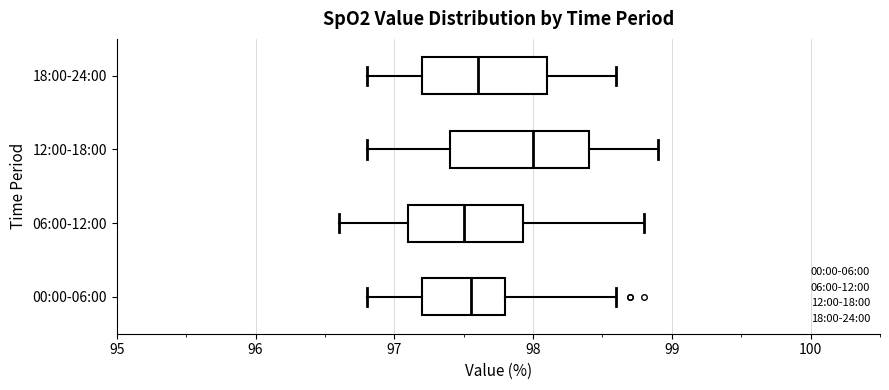

Reading bottom to top, read every box against the x-axis: the position of its median line, the range the box covers, and the ends of its whiskers. The values are not printed on the chart, so give them approximately, as read against the axis.

00:00-06:00: median 97.6, box 97.2 to 97.8, whiskers 96.8 to 98.6
06:00-12:00: median 97.5, box 97.1 to 97.9, whiskers 96.6 to 98.8
12:00-18:00: median 98.0, box 97.4 to 98.4, whiskers 96.8 to 98.9
18:00-24:00: median 97.6, box 97.2 to 98.1, whiskers 96.8 to 98.6